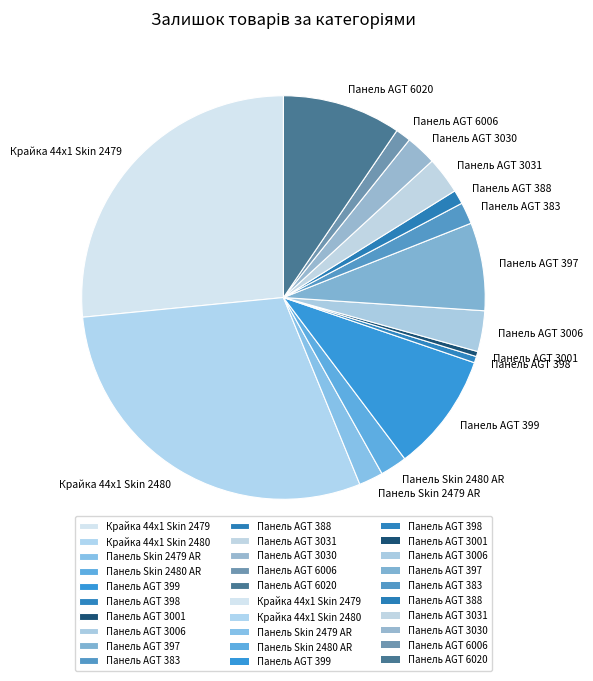

Which has a higher value, Крайка 44x1 Skin 2480 or Панель Skin 2479 AR?

Крайка 44x1 Skin 2480